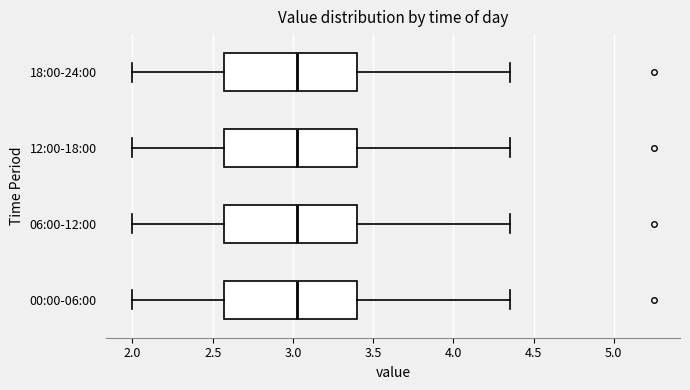

Reading bottom to top, transcribe this box plot: for each box, give where its median line is, the range the box spans, and where its two whiskers end, as read against the x-axis. The values are not printed on the chart, so give them approximately, as read against the axis.

00:00-06:00: median 3.05, box 2.55 to 3.40, whiskers 2.00 to 4.35
06:00-12:00: median 3.05, box 2.55 to 3.40, whiskers 2.00 to 4.35
12:00-18:00: median 3.05, box 2.55 to 3.40, whiskers 2.00 to 4.35
18:00-24:00: median 3.05, box 2.55 to 3.40, whiskers 2.00 to 4.35